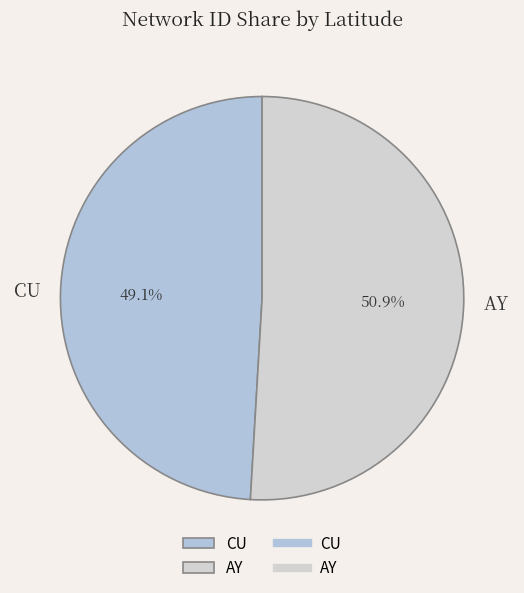

What percentage is the CU slice, to the nearest percent?

49%